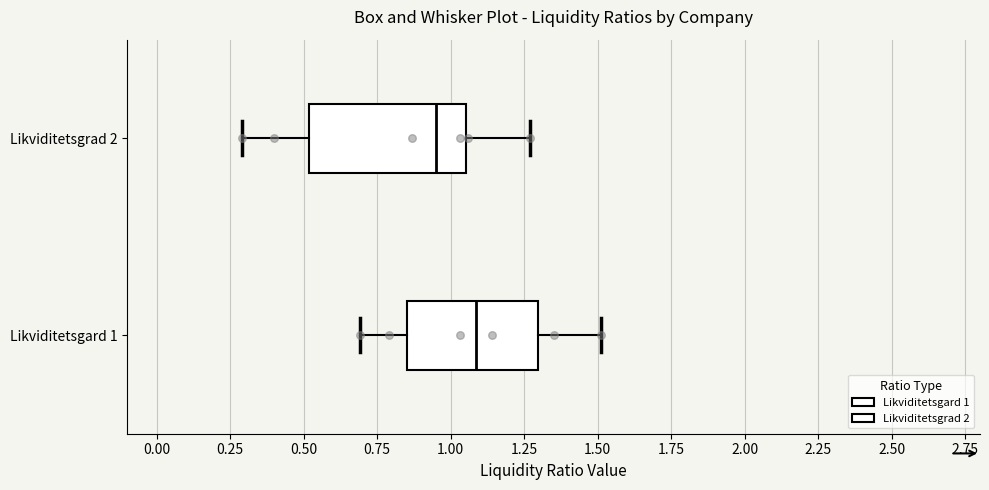

Where does the left whisker of the box for Likviditetsgrad 2 end on the x-axis? The values are not printed on the chart, so give them approximately, as read against the axis.

0.30